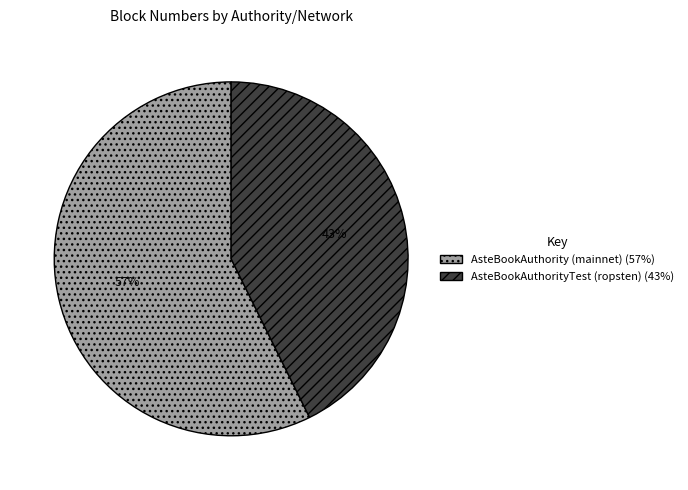

Which category has the smallest portion of the pie?

AsteBookAuthorityTest (ropsten)